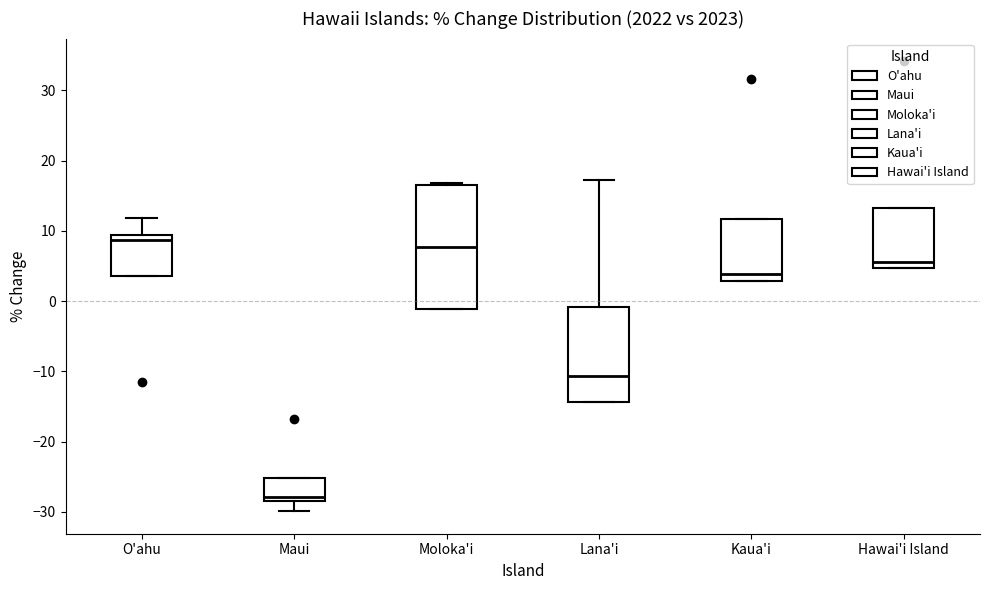

Reading left to right, read every box against the y-axis: the position of its median line, the range the box covers, and the ends of its whiskers. The values are not printed on the chart, so give them approximately, as read against the axis.

O'ahu: median 9 (just below the box's upper edge), box 4 to 9, whiskers 4 to 12
Maui: median -28 (just above the box's lower edge), box -28 to -25, whiskers -30 to -25
Moloka'i: median 8, box -1 to 17, whiskers -1 to 17
Lana'i: median -11, box -14 to -1, whiskers -14 to 17
Kaua'i: median 4, box 3 to 12, whiskers 3 to 12
Hawai'i Island: median 6, box 5 to 13, whiskers 5 to 13